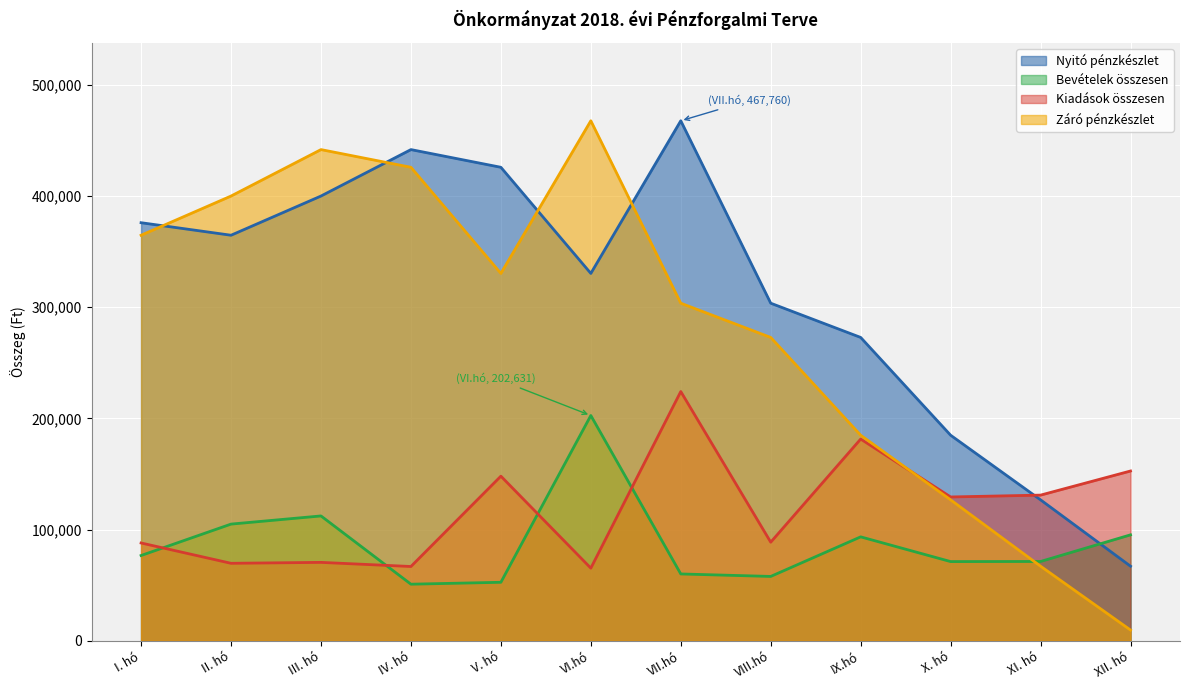

The Záró pénzkészlet series shows 302920 at IX.hó. True or false?

False